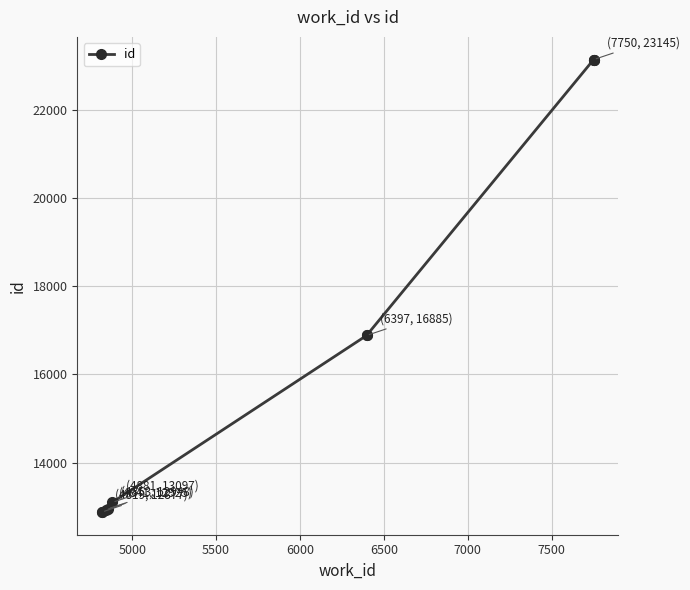

True or false: the data has more than 2 interior local peaks.

False